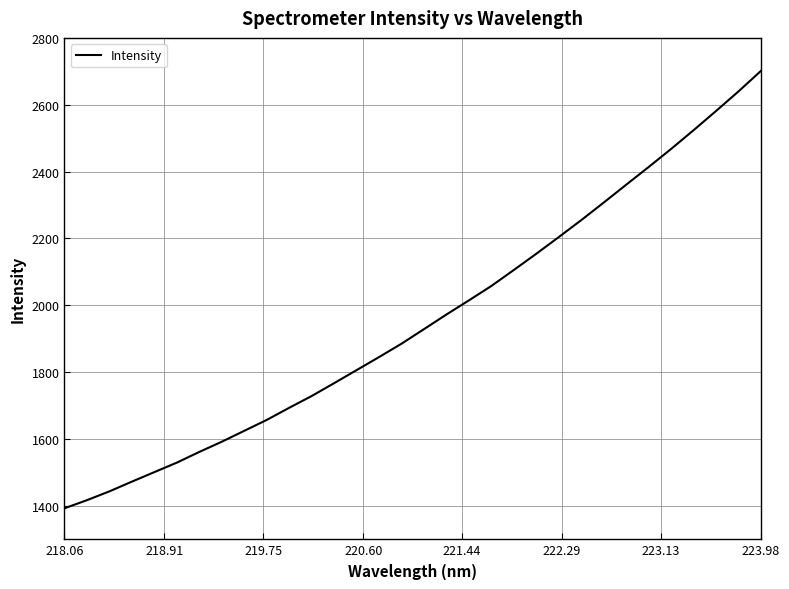

What is the greatest value displayed?

2701.1